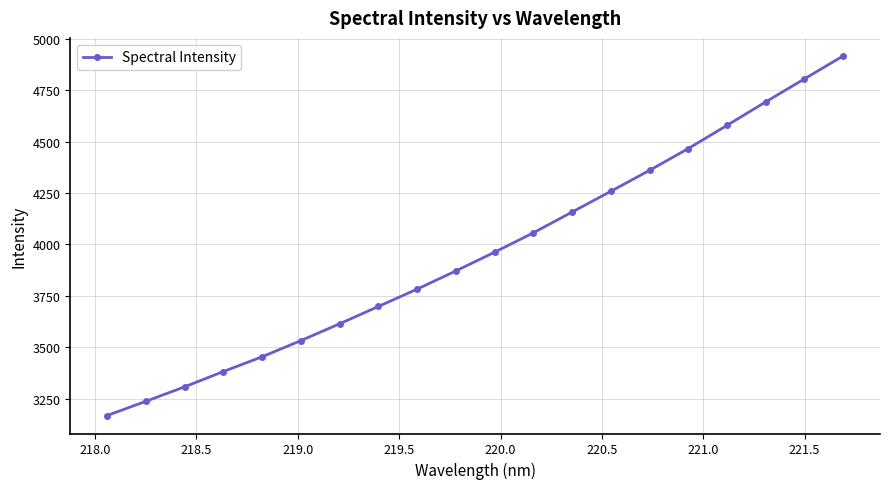

What is the sum of all values?

79303.3